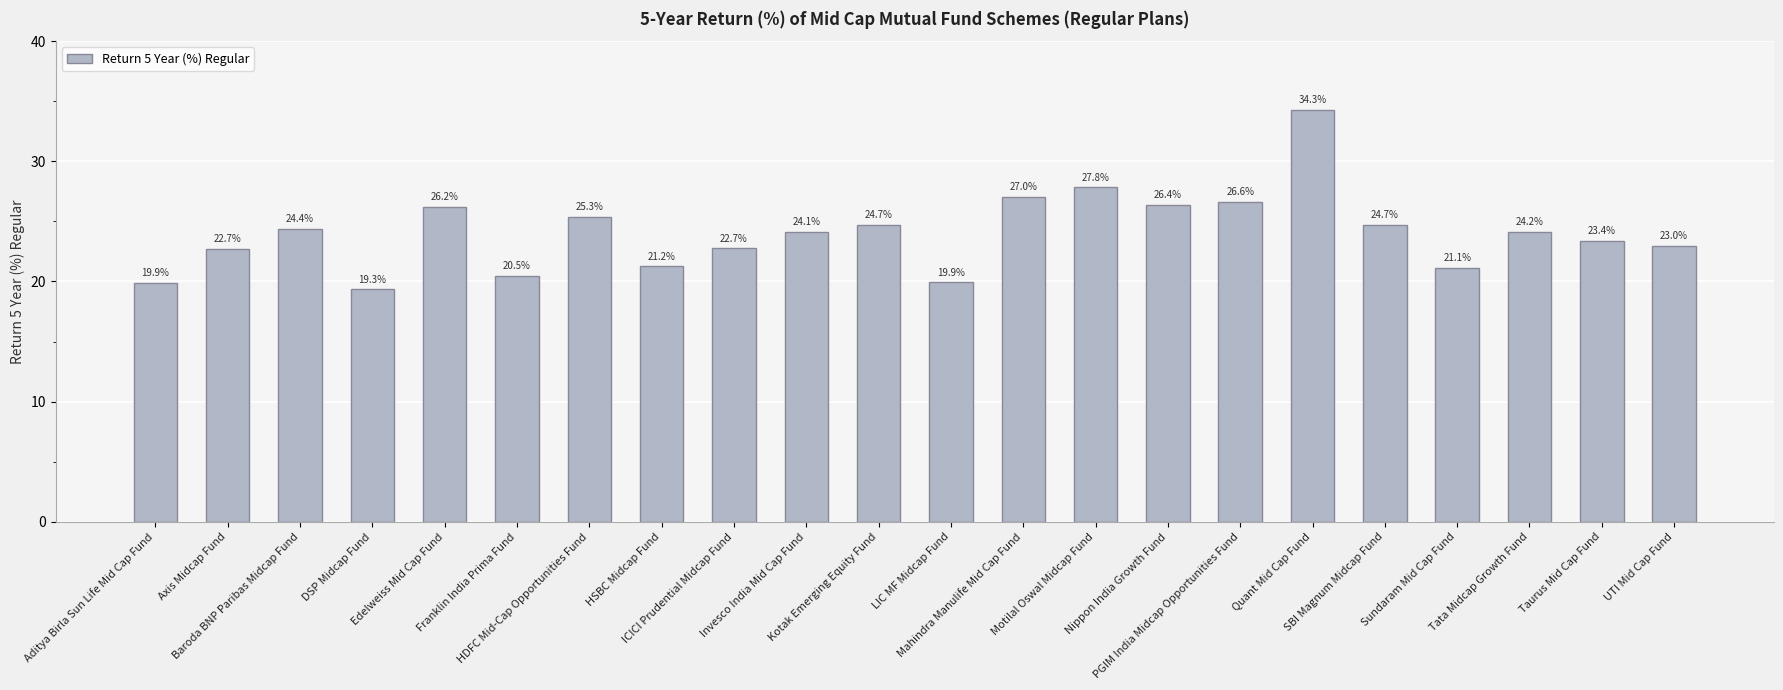

Reading left to right, what are all the values shown in this chart?

19.9	22.7	24.4	19.3	26.2	20.5	25.3	21.2	22.7	24.1	24.7	19.9	27.0	27.8	26.4	26.6	34.3	24.7	21.1	24.2	23.4	23.0